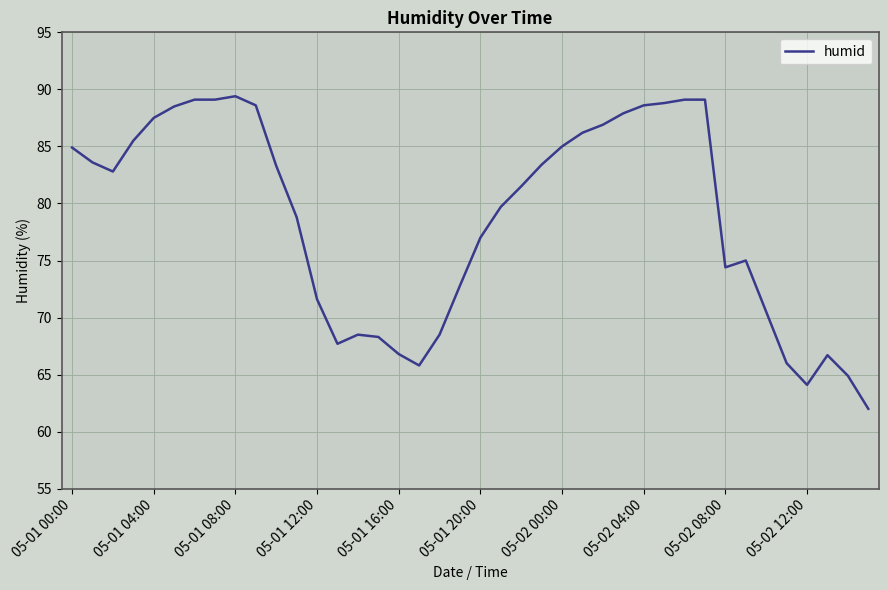

Count the number of values greater than 82.

20